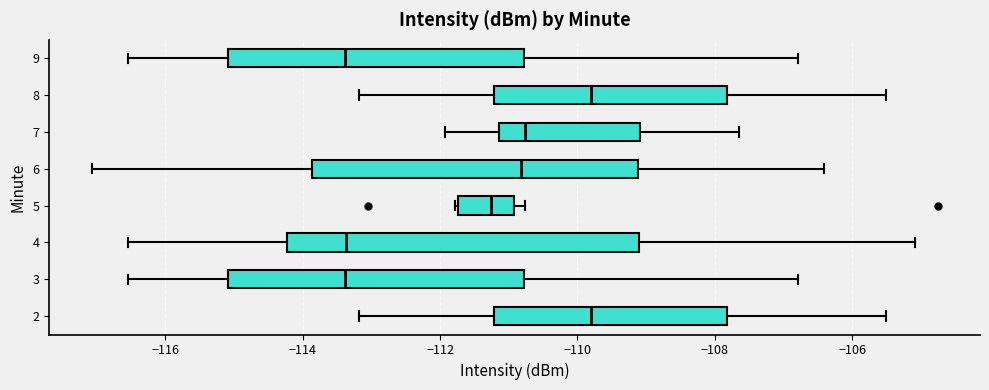

Where is the right edge of the box at y = 8 on the x-axis? The values are not printed on the chart, so give them approximately, as read against the axis.

-107.8